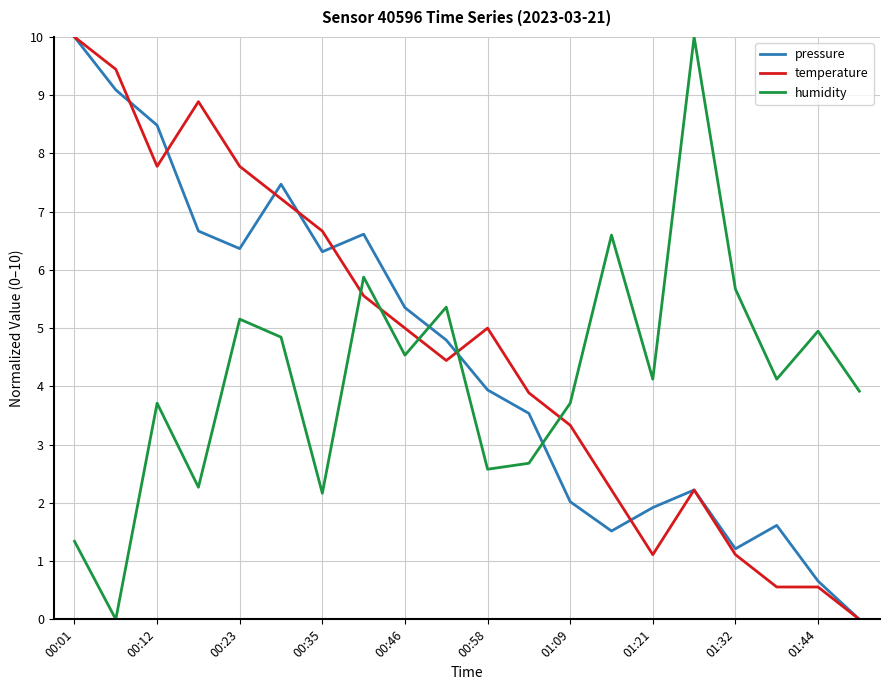

How many values in the pressure series are below 4?

10